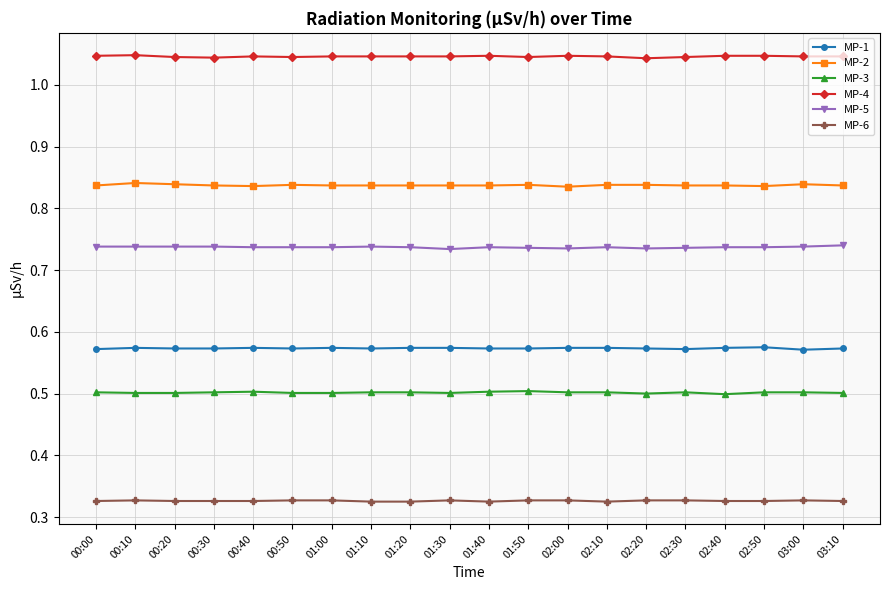

Rank the series at 02:40 from lowest to highest value.

MP-6, MP-3, MP-1, MP-5, MP-2, MP-4